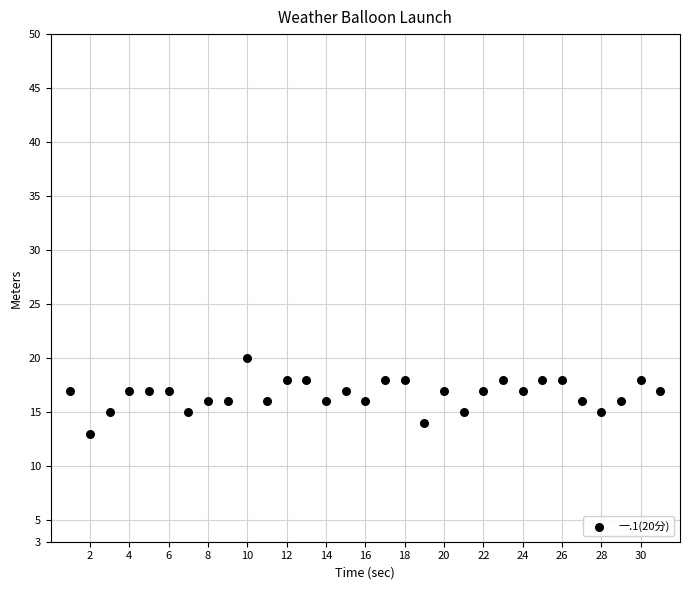

What is the range of Y values (max minus min)?

7